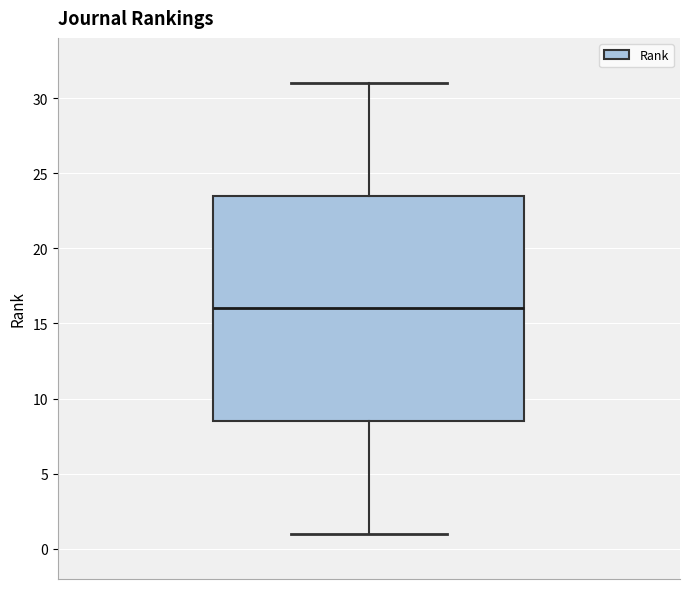

Where is the lower edge of the box on the y-axis? The values are not printed on the chart, so give them approximately, as read against the axis.

8.5